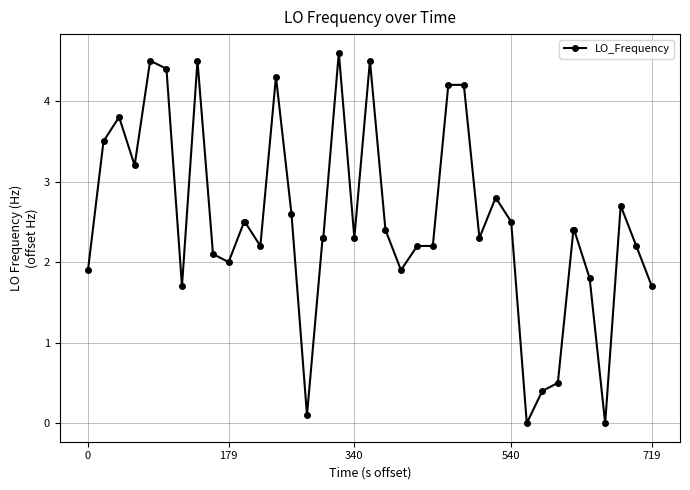

What is the difference between the maximum and minimum values?

4.6